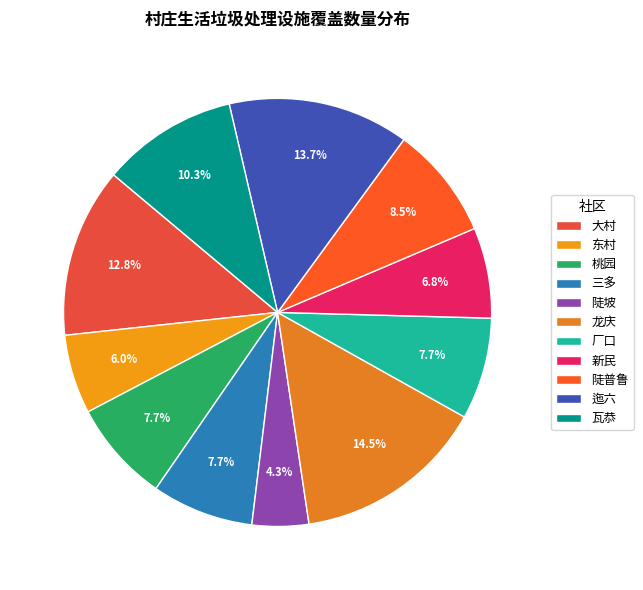

How many slices are in this pie chart?

11